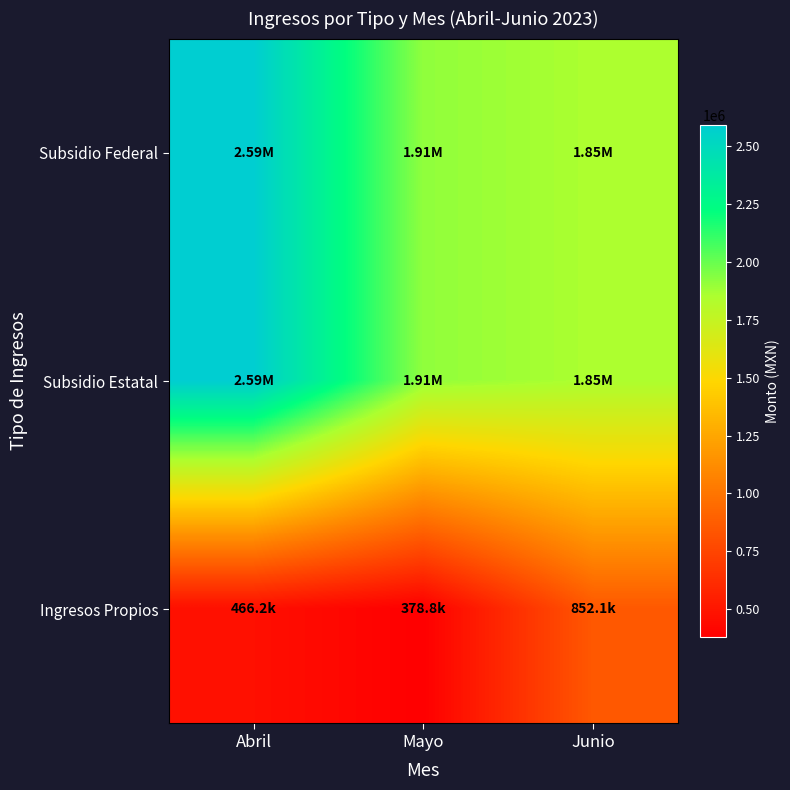

What is the difference between the highest and lowest values at Abril?

2125783.5